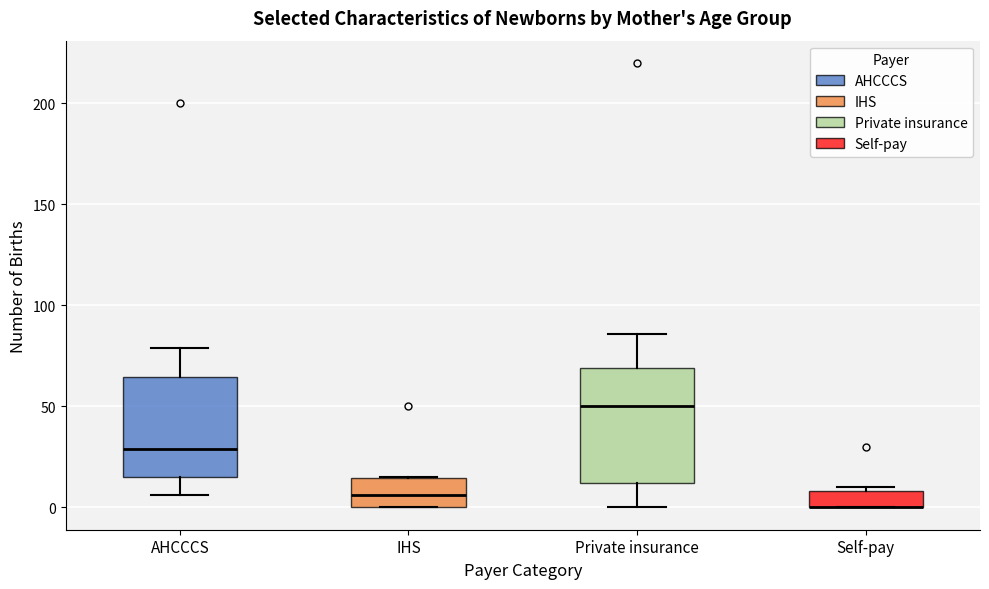

Where does the lower whisker of the box for Private insurance end on the y-axis? The values are not printed on the chart, so give them approximately, as read against the axis.

0